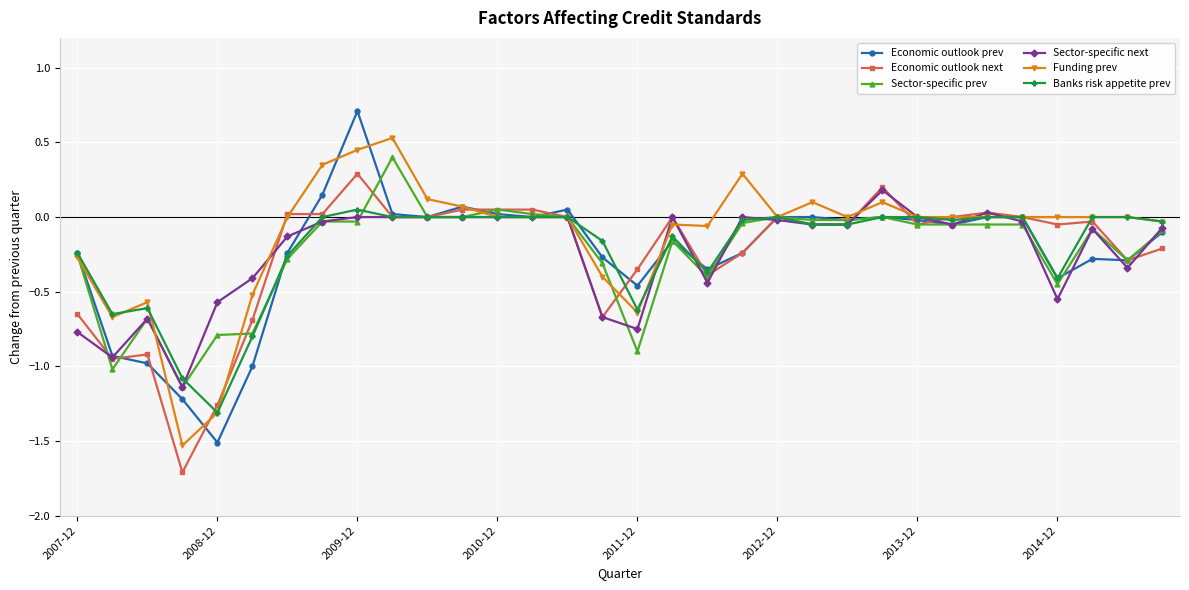

What is the greatest value displayed?

0.7